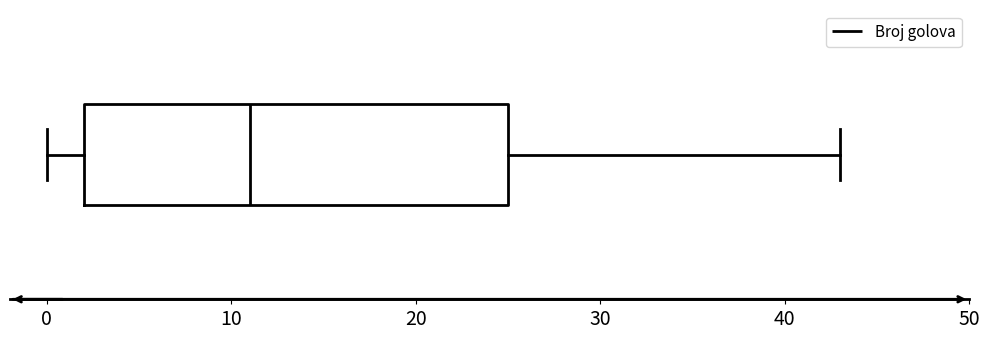

Where is the right edge of the box on the x-axis? The values are not printed on the chart, so give them approximately, as read against the axis.

25